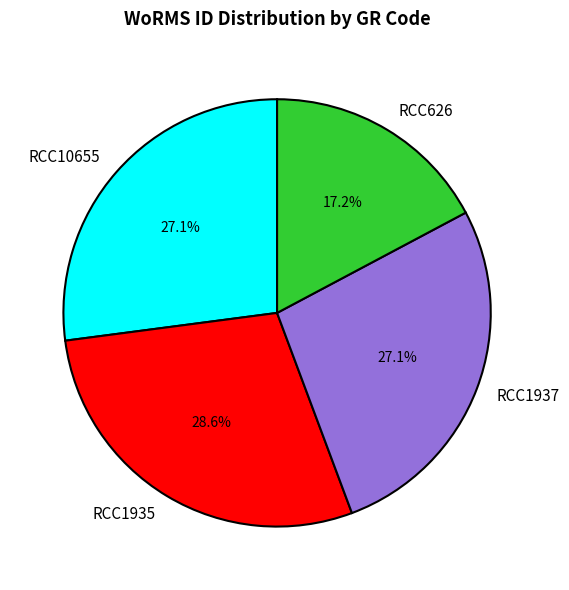

What is the ratio of the value at RCC1937 to the value at RCC10655?

1.0